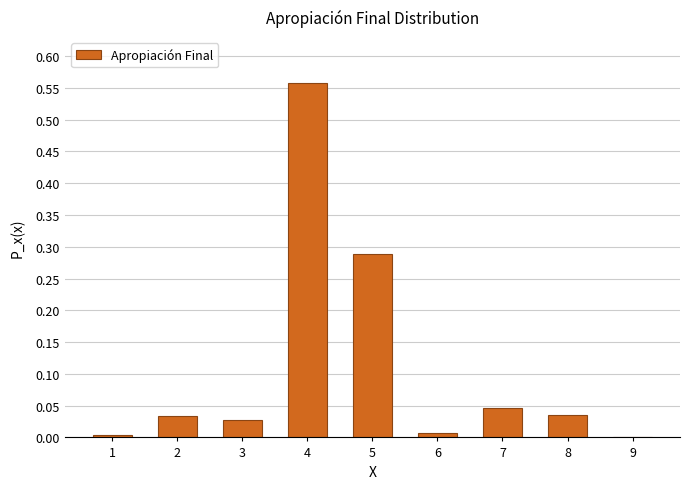

What is the sum of all values?

1.0